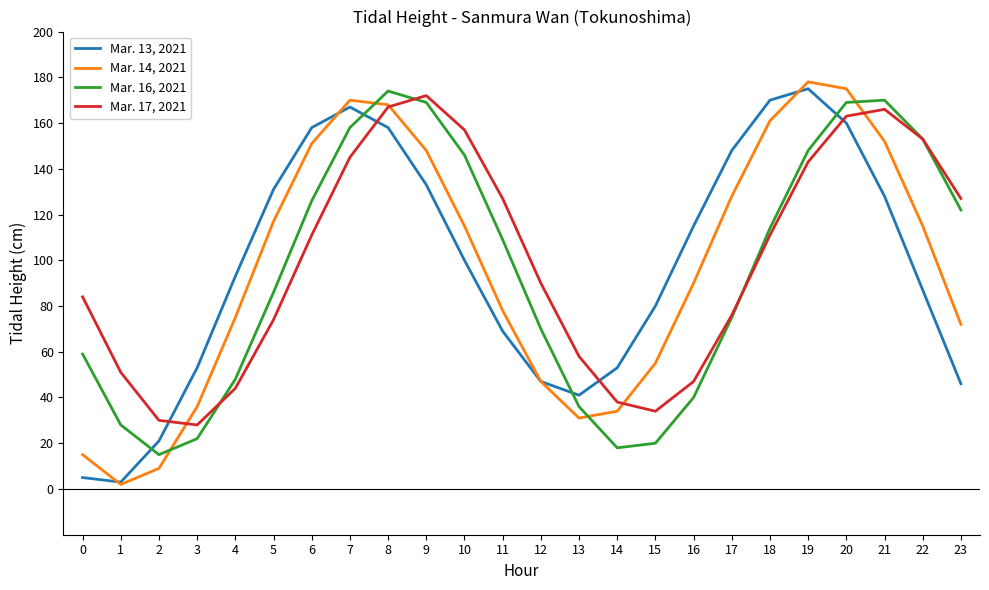

At which category does Mar. 14, 2021 reach its first local peak?

7